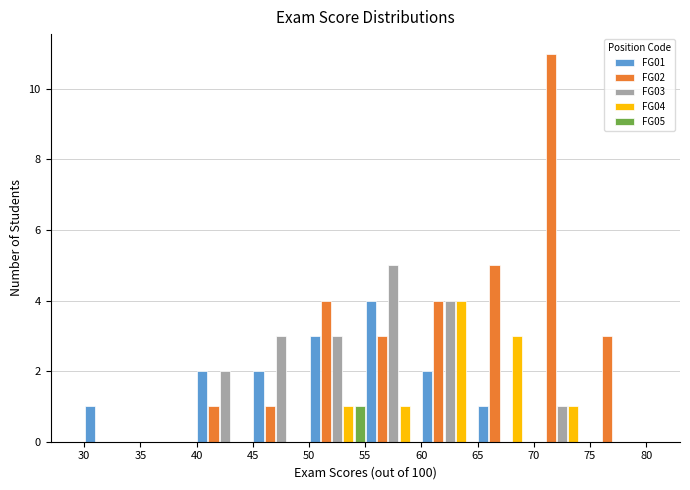

Reading left to right, transcribe this chart: for each range on the x-axis, give the height of each series' bar. The values are not printed on the chart, so give them approximately, as read against the axis.

30 to 35: FG01=1	FG02=0	FG03=0	FG04=0	FG05=0
35 to 40: FG01=0	FG02=0	FG03=0	FG04=0	FG05=0
40 to 45: FG01=2	FG02=1	FG03=2	FG04=0	FG05=0
45 to 50: FG01=2	FG02=1	FG03=3	FG04=0	FG05=0
50 to 55: FG01=3	FG02=4	FG03=3	FG04=1	FG05=1
55 to 60: FG01=4	FG02=3	FG03=5	FG04=1	FG05=0
60 to 65: FG01=2	FG02=4	FG03=4	FG04=4	FG05=0
65 to 70: FG01=1	FG02=5	FG03=0	FG04=3	FG05=0
70 to 75: FG01=0	FG02=11	FG03=1	FG04=1	FG05=0
75 to 80: FG01=0	FG02=3	FG03=0	FG04=0	FG05=0